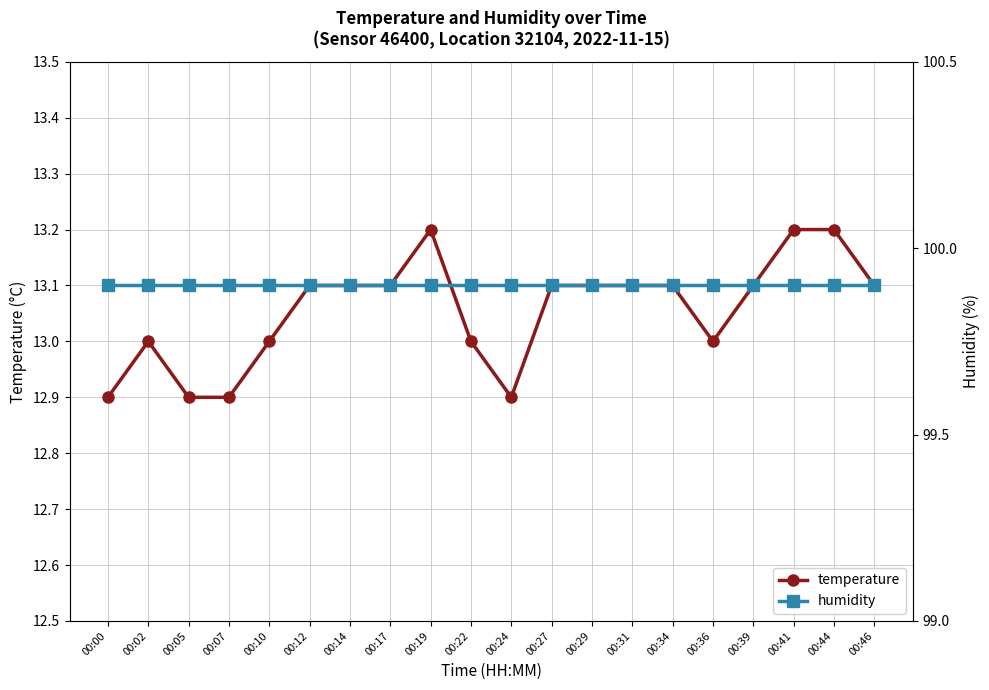

Which category has the highest value across all series?

00:00